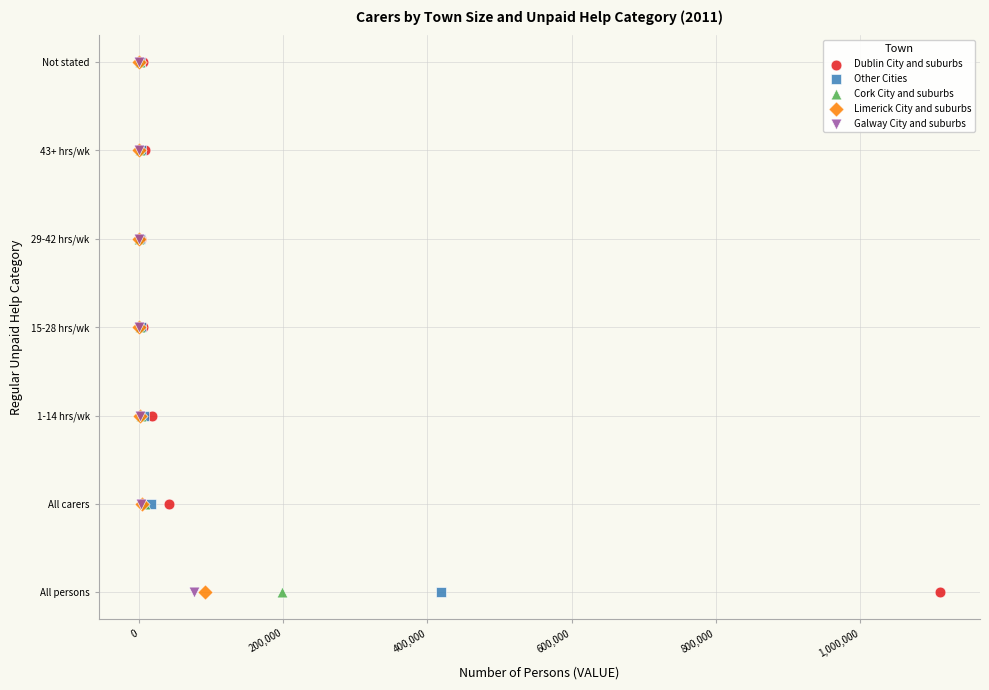

What are all the series names shown in the legend?

Dublin City and suburbs, Other Cities, Cork City and suburbs, Limerick City and suburbs, Galway City and suburbs